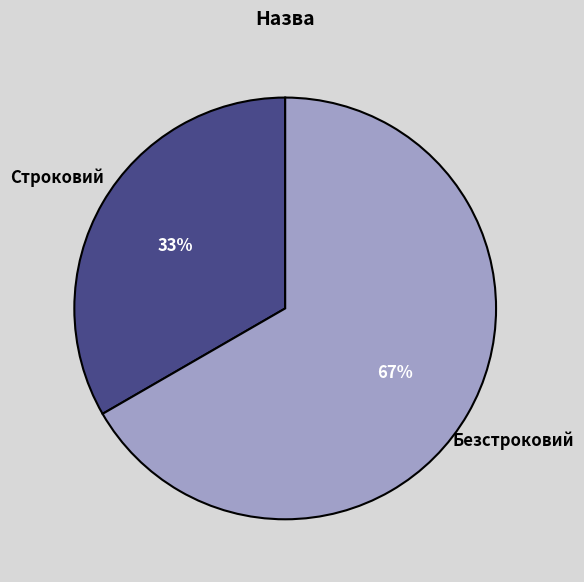

Is the sum of Строковий and Безстроковий greater than half?

Yes